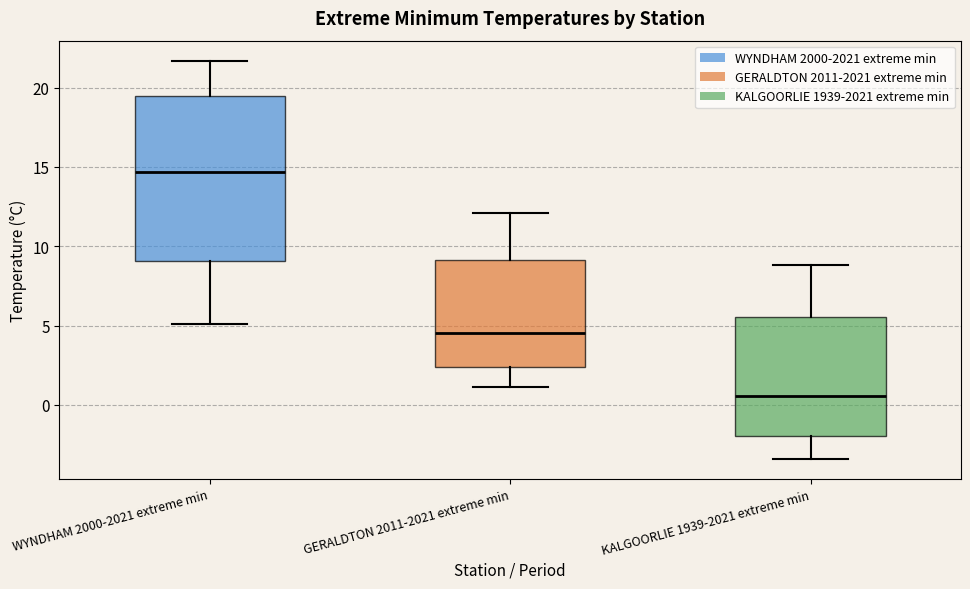

Which box has the lowest median line?

KALGOORLIE 1939-2021 extreme min